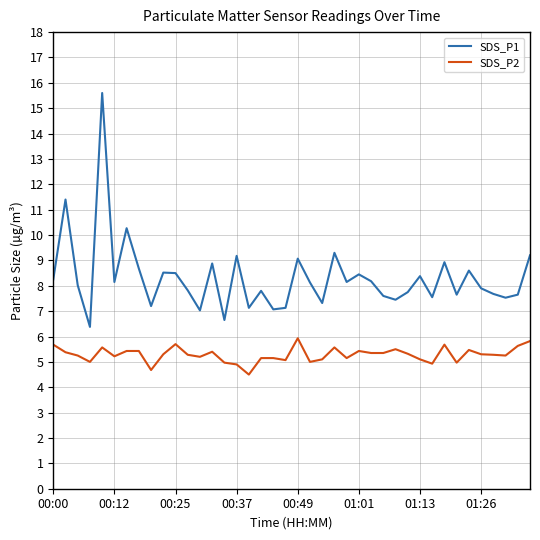

What is the greatest value displayed?

15.6